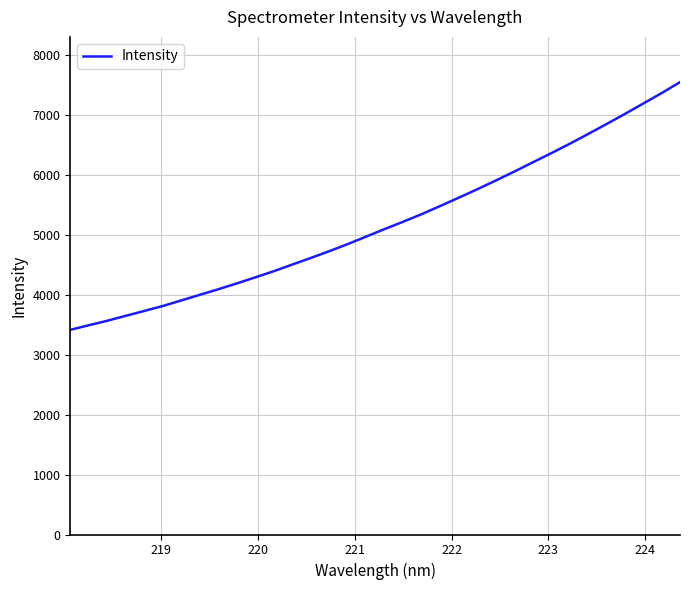

What is the minimum value shown in the chart?

3413.5